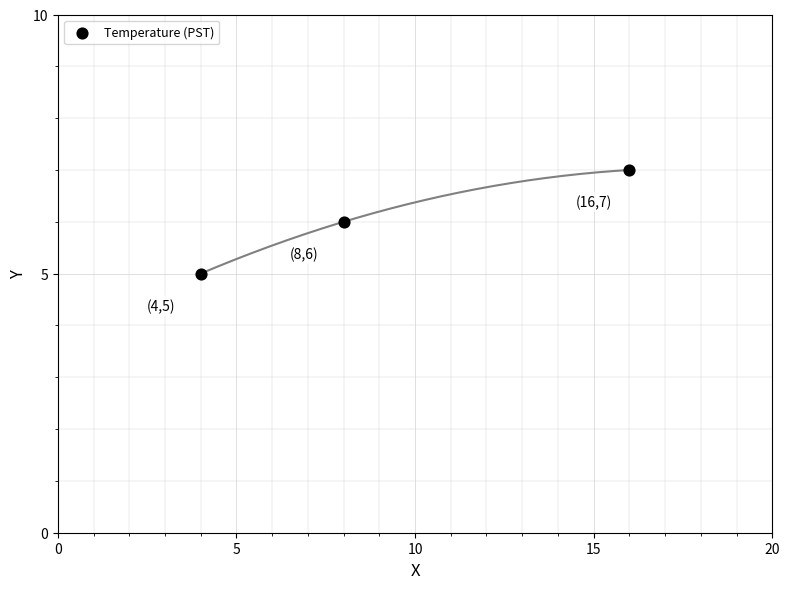

What is the average X value?

9